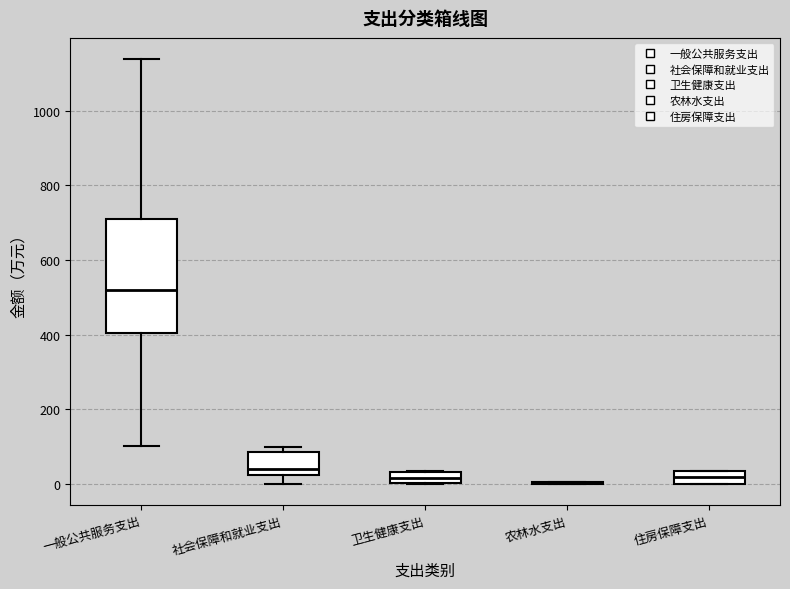

Which box is the tallest, from its lower edge to its upper edge?

一般公共服务支出